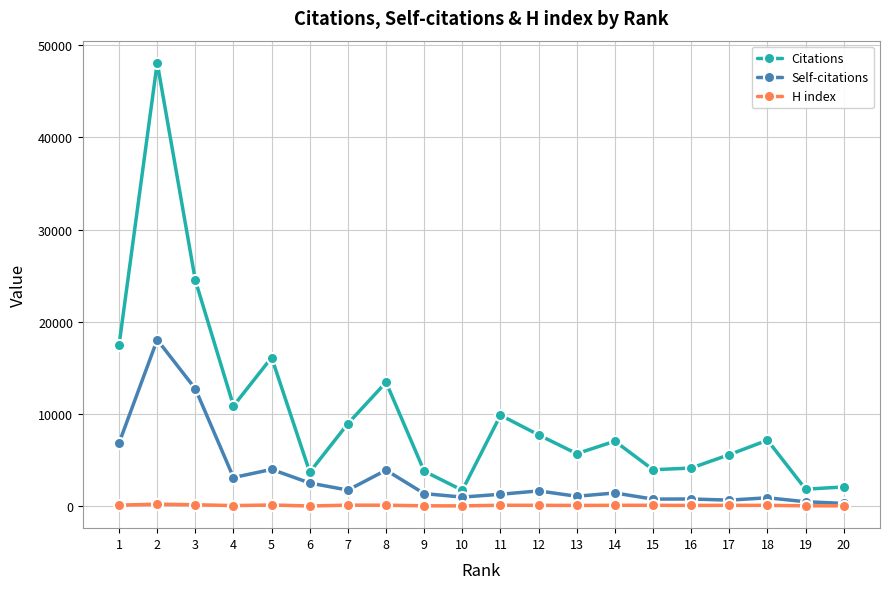

Which series has the largest range (max minus min)?

Citations